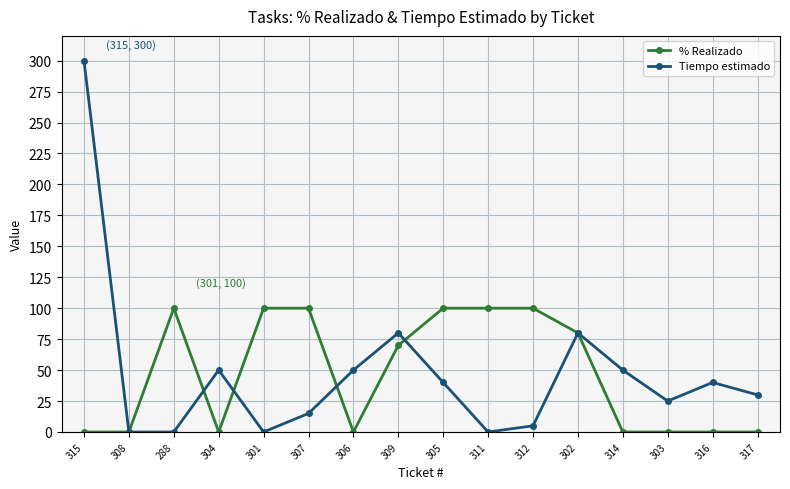

True or false: % Realizado has a value of -42 at 314.

False